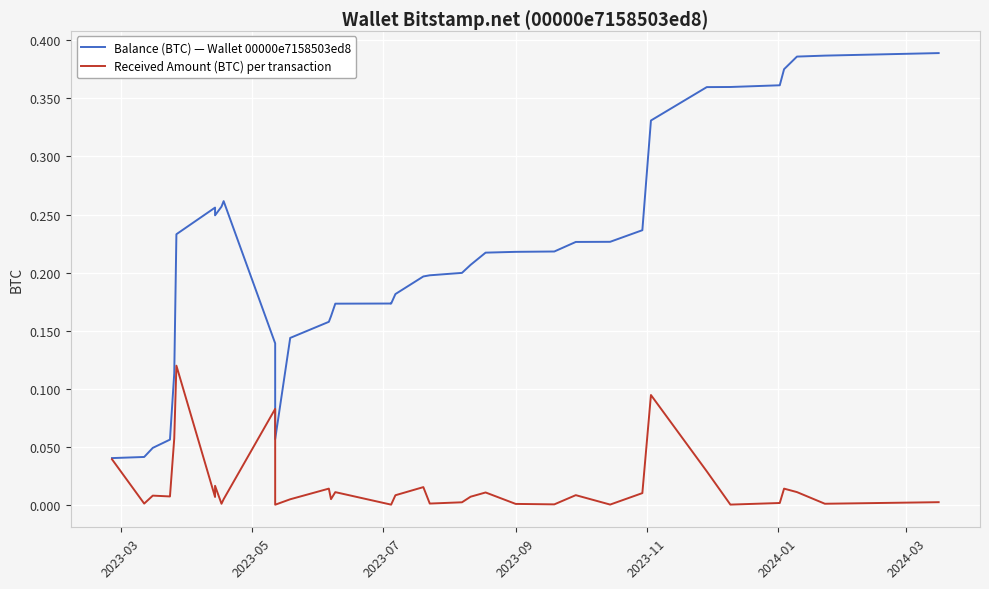

Is it true that Received Amount (BTC) per transaction equals 0.0 at 2024-03?

True